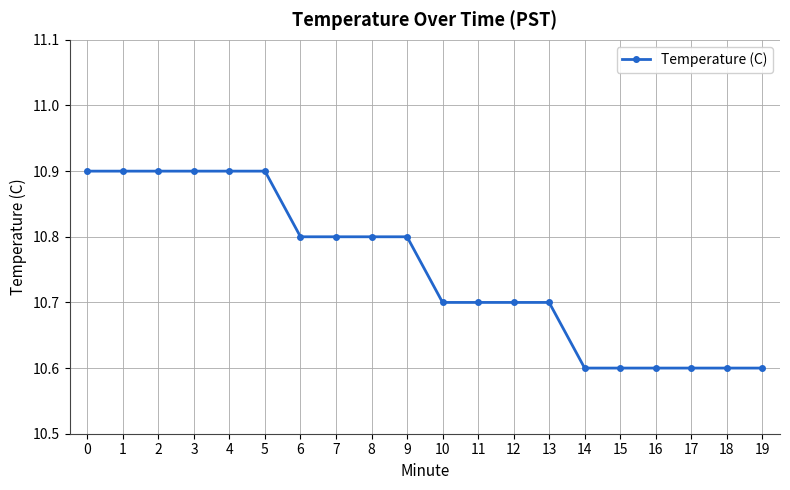

Between 11 and 3, which is larger?

3